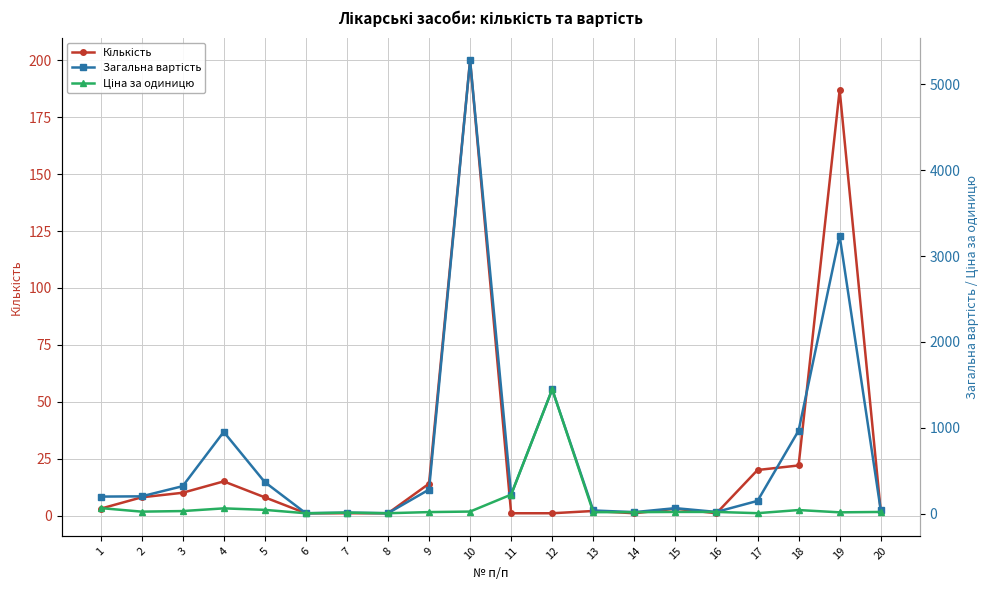

The Ціна за одиницю series shows 66.8 at 1. True or false?

True